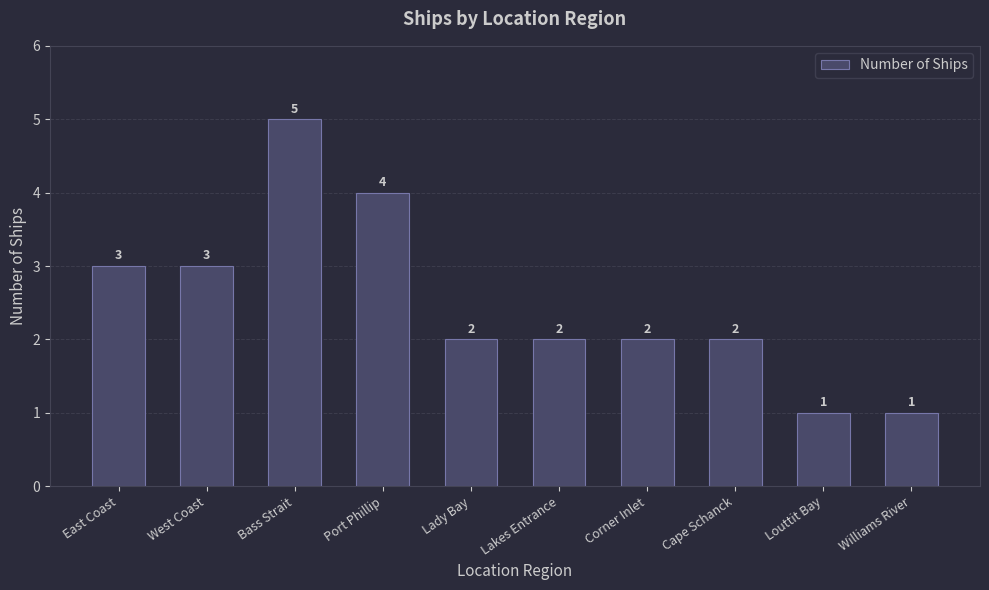

The value at Bass Strait is 5. True or false?

True